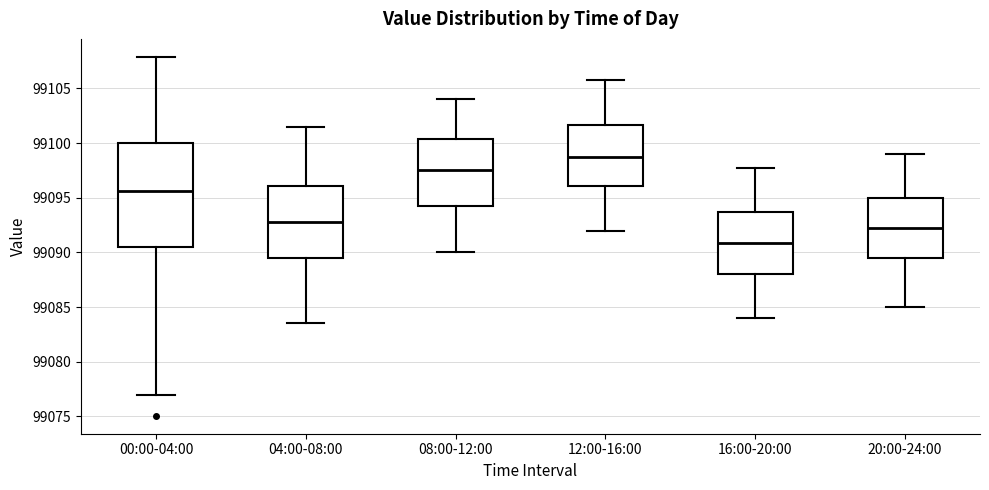

Reading left to right, transcribe this box plot: for each box, give where its median line is, the range the box spans, and where its two whiskers end, as read against the y-axis. The values are not printed on the chart, so give them approximately, as read against the axis.

00:00-04:00: median 99095.5, box 99090.5 to 99100.0, whiskers 99077.0 to 99108.0
04:00-08:00: median 99093.0, box 99089.5 to 99096.0, whiskers 99083.5 to 99101.5
08:00-12:00: median 99097.5, box 99094.5 to 99100.5, whiskers 99090.0 to 99104.0
12:00-16:00: median 99099.0, box 99096.0 to 99101.5, whiskers 99092.0 to 99106.0
16:00-20:00: median 99091.0, box 99088.0 to 99093.5, whiskers 99084.0 to 99098.0
20:00-24:00: median 99092.5, box 99089.5 to 99095.0, whiskers 99085.0 to 99099.0